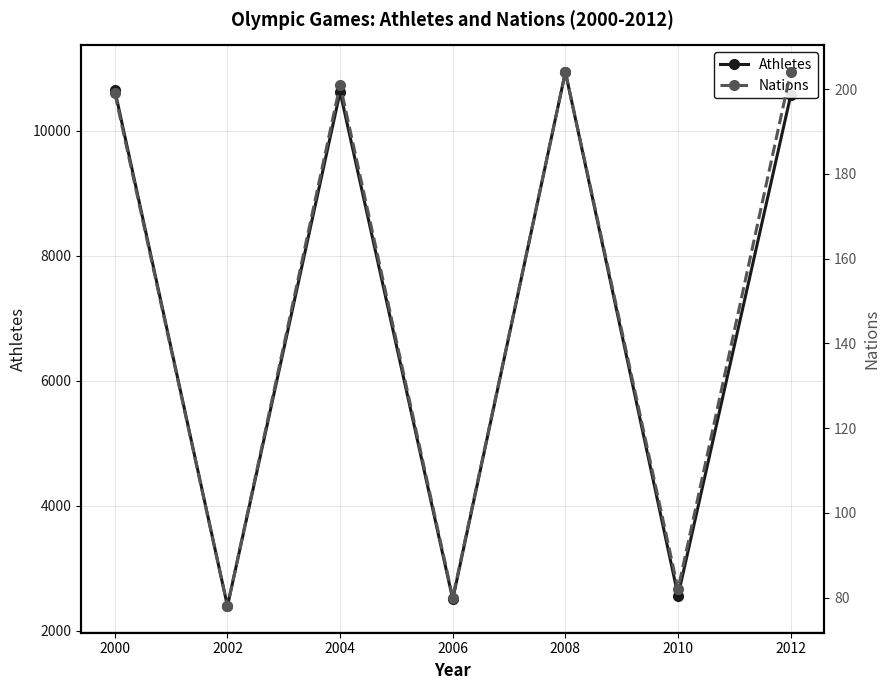

Rank the series by their average value, from highest to lowest.

Athletes, Nations